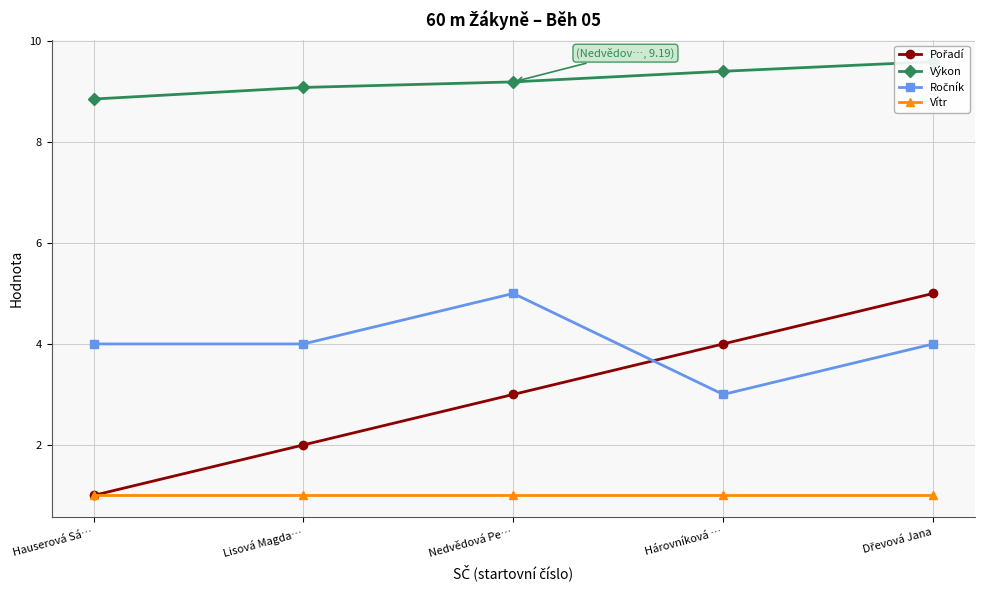

Rank the categories by Pořadí value from lowest to highest.

Hauserová Sá…, Lisová Magda…, Nedvědová Pe…, Hárovníková …, Dřevová Jana